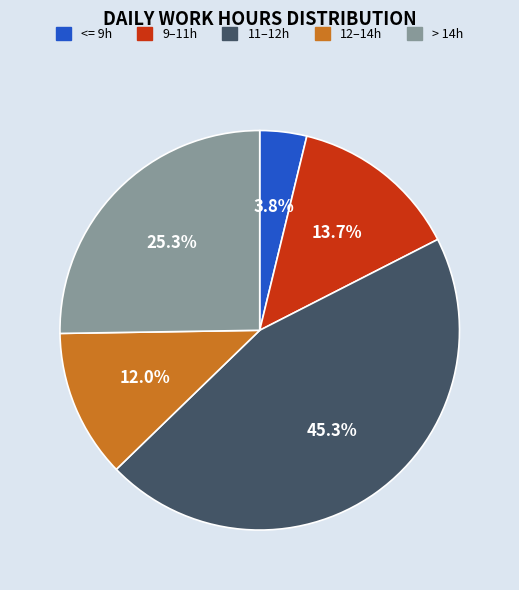

How much of the chart is everything except 11–12h?

54.7%